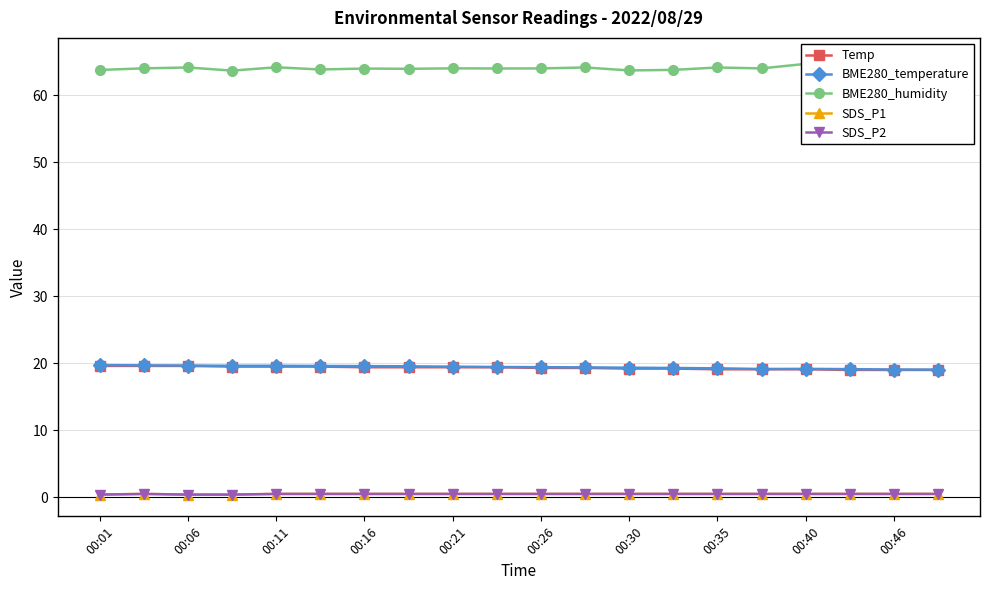

At which category does BME280_temperature reach its first local valley?

15